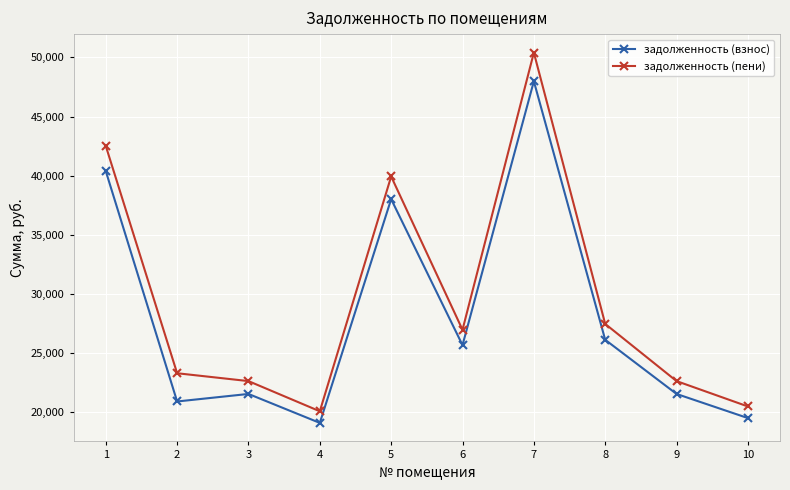

The задолженность (взнос) series shows 38006.4 at 5. True or false?

True